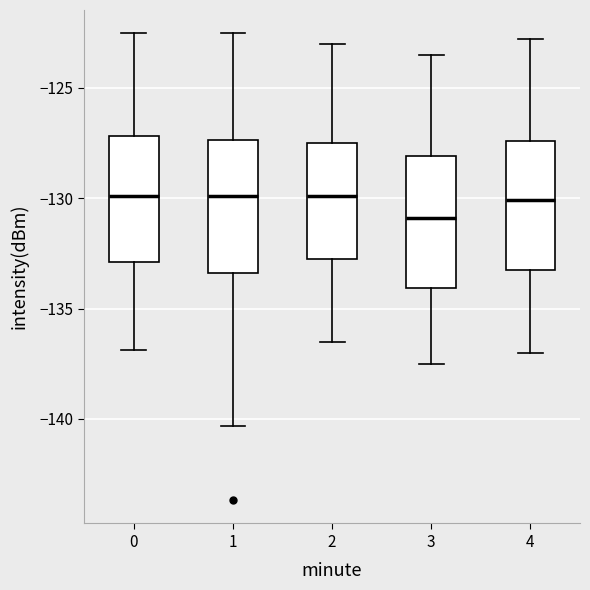

Which box has the lowest median line?

3